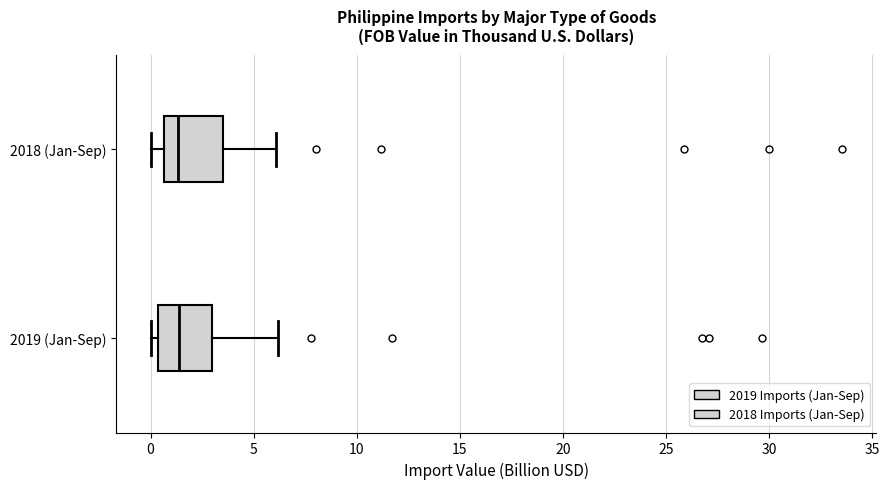

Reading bottom to top, transcribe this box plot: for each box, give where its median line is, the range the box spans, and where its two whiskers end, as read against the x-axis. The values are not printed on the chart, so give them approximately, as read against the axis.

2019 (Jan-Sep): median 1.5, box 0.5 to 3.0, whiskers 0.0 to 6.0
2018 (Jan-Sep): median 1.5, box 0.5 to 3.5, whiskers 0.0 to 6.0